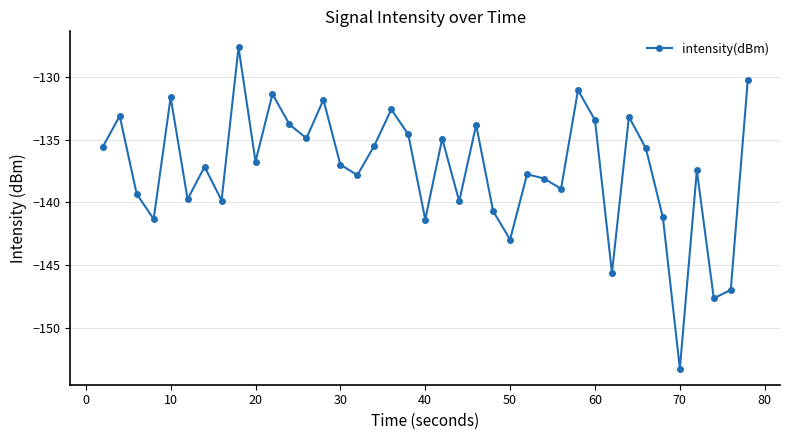

What is the greatest value displayed?

-127.6